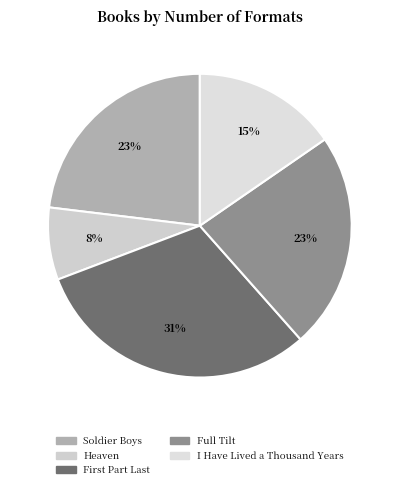

What percentage is the Full Tilt slice, to the nearest percent?

23%